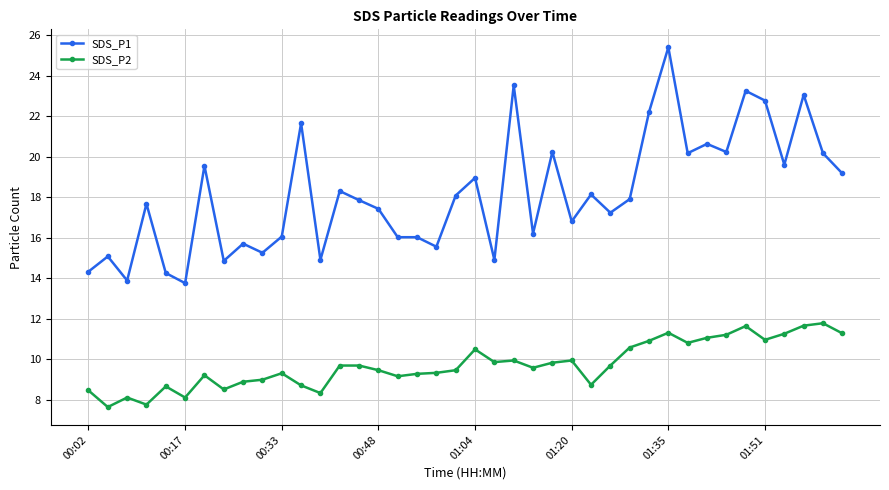

Which series has the largest total across all categories?

SDS_P1